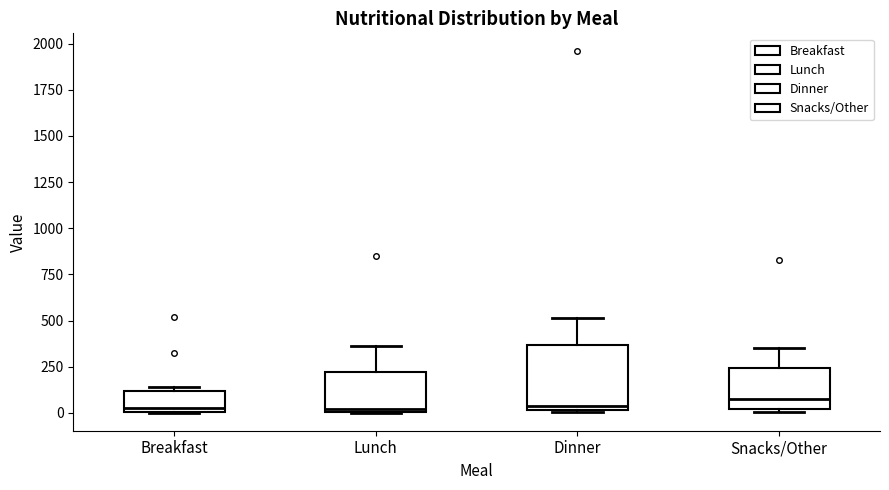

Where does the median line of the box for Snacks/Other sit on the y-axis? The values are not printed on the chart, so give them approximately, as read against the axis.

50